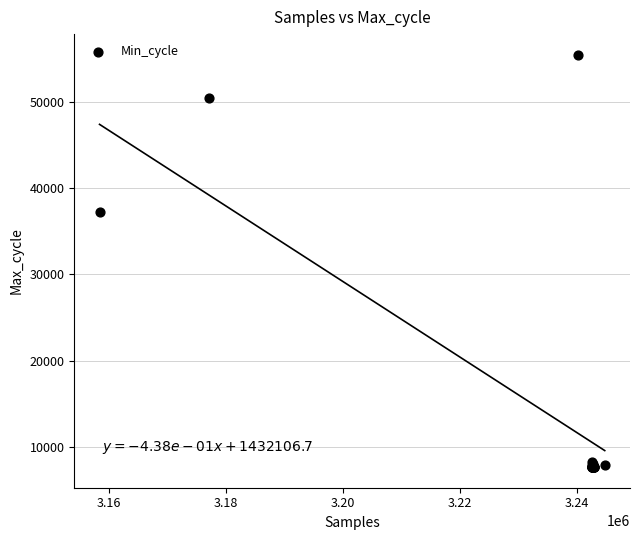

What Y value in the scatter plot is closest to 31566?

37270